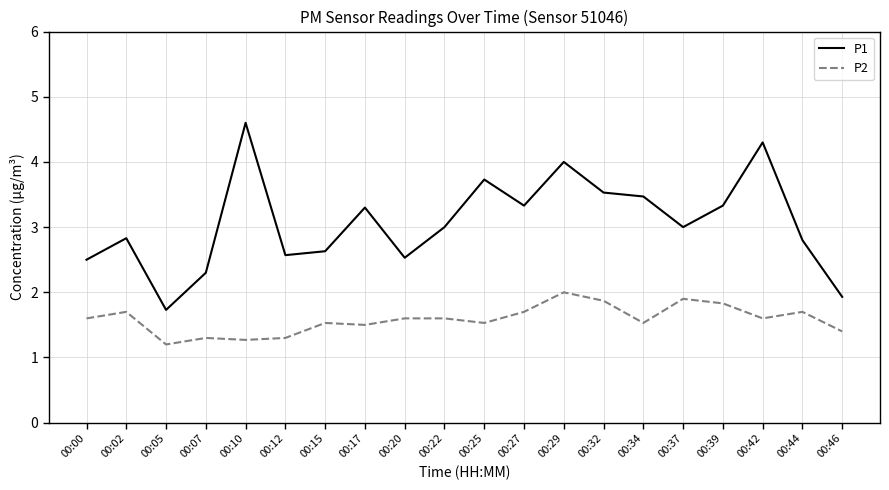

True or false: P2 has a value of 0.4 at 00:07.

False